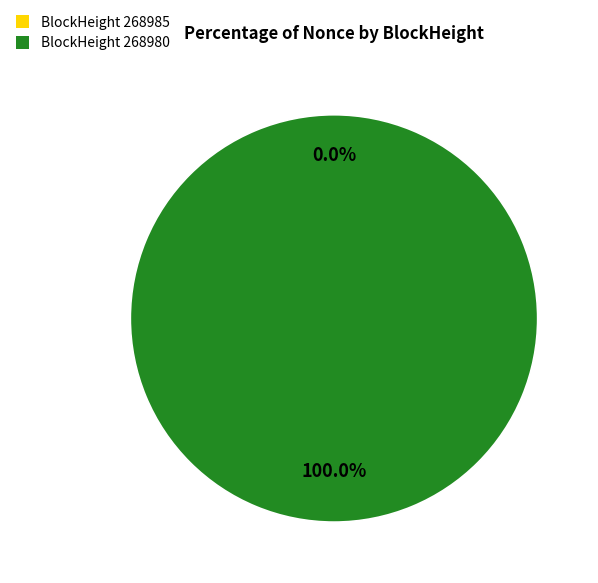

To the nearest percent, what is the average slice percentage?

50%